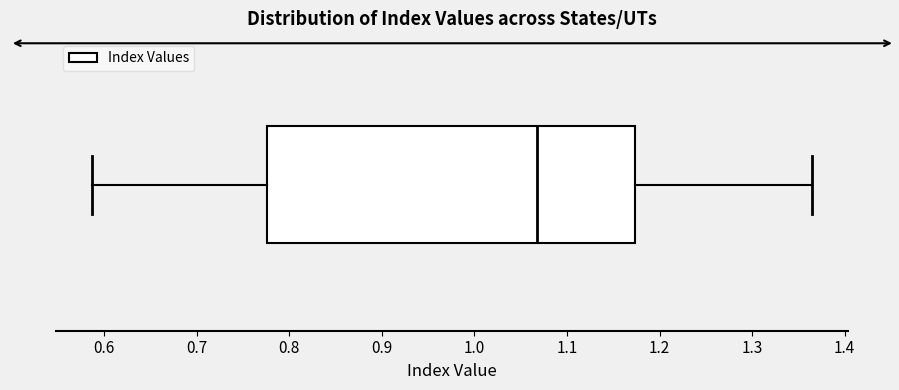

Where does the left whisker of the box end on the x-axis? The values are not printed on the chart, so give them approximately, as read against the axis.

0.59